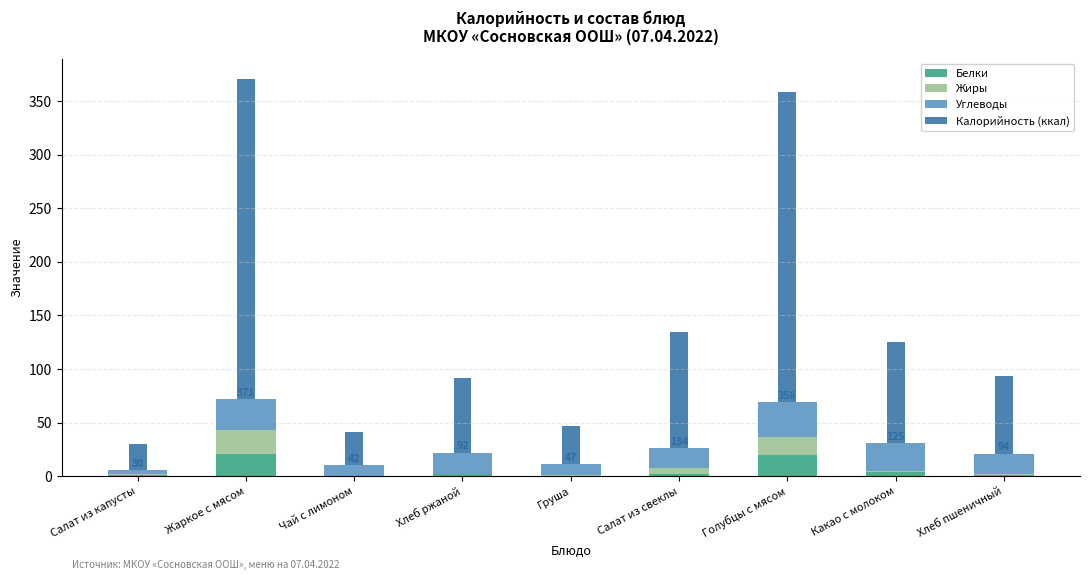

How many distinct data groups are displayed?

4